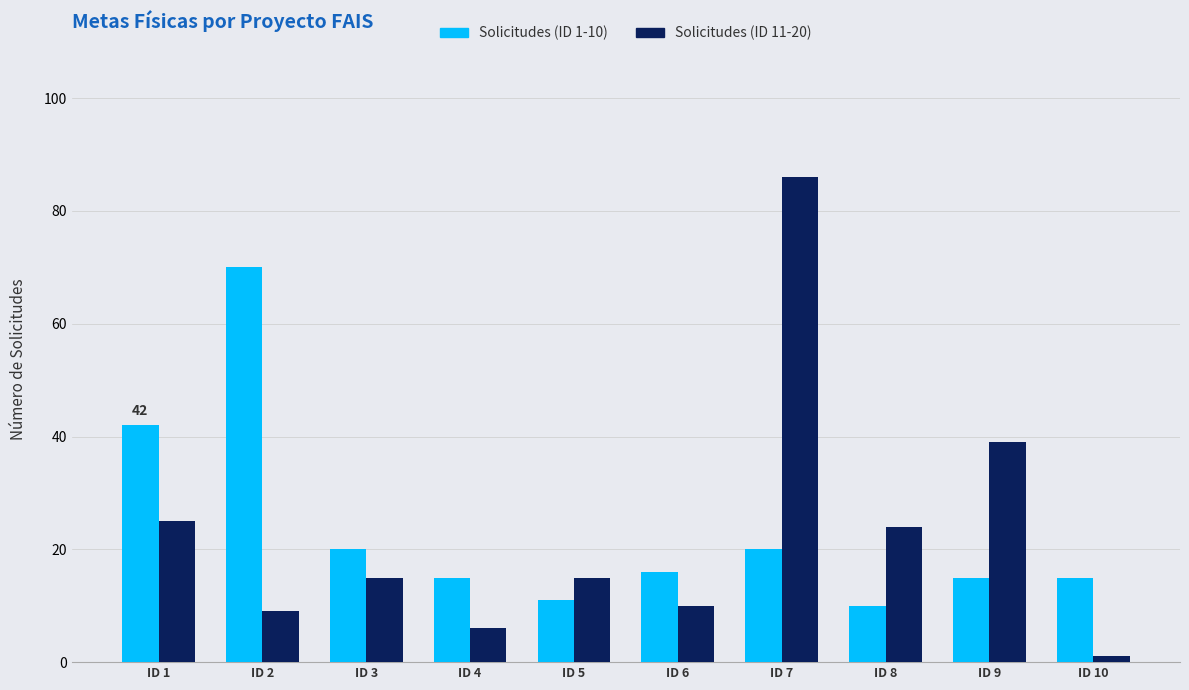

Is it true that Solicitudes (ID 11-20) equals 24 at ID 8?

True